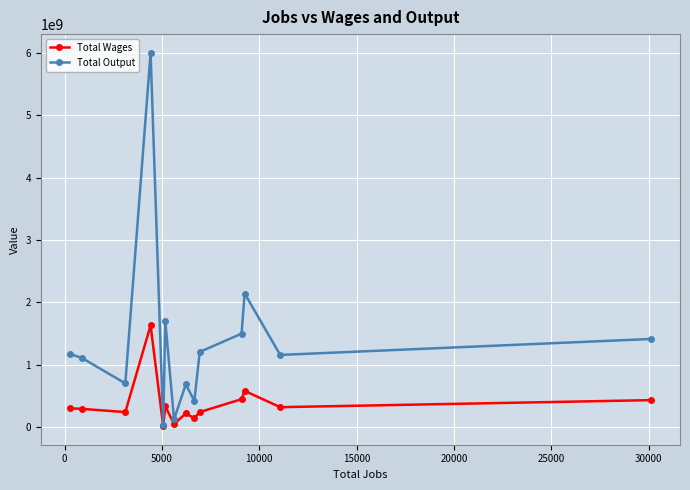

Rank the series by their maximum value, from lowest to highest.

Total Wages, Total Output